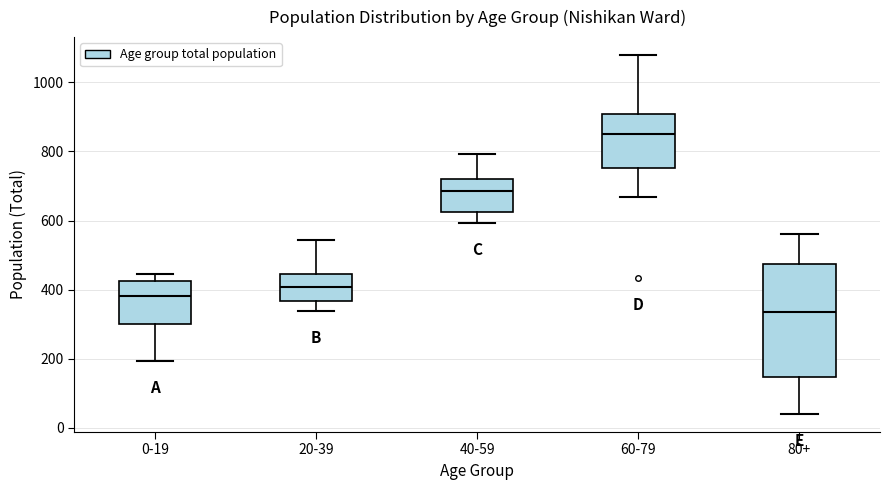

Which box is the tallest, from its lower edge to its upper edge?

80+